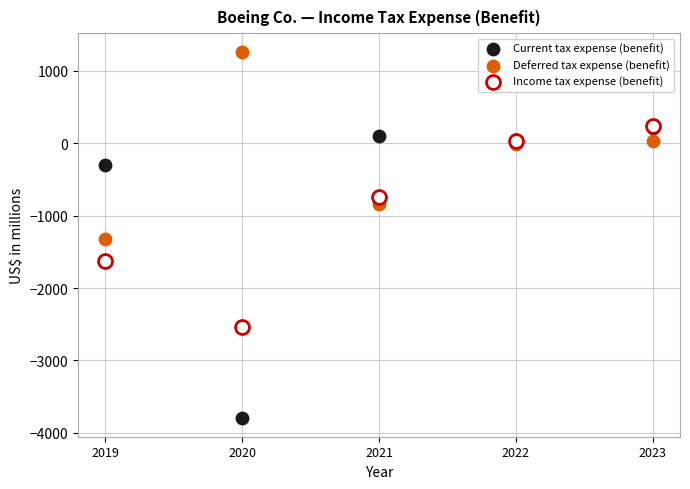

Which series reaches the minimum Y coordinate?

Current tax expense (benefit)